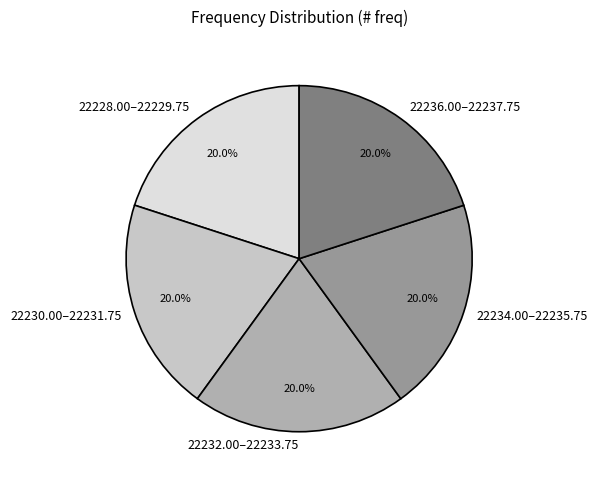

Is there any slice that represents more than half of the pie?

No